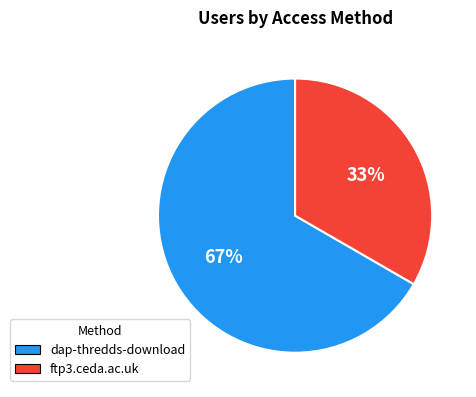

Rank the categories by value from lowest to highest.

ftp3.ceda.ac.uk, dap-thredds-download